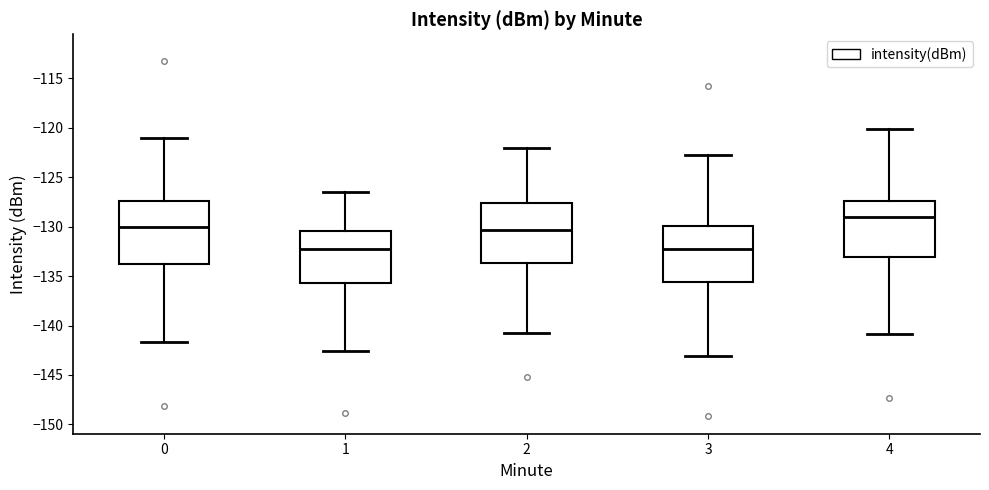

Reading left to right, read every box against the y-axis: the position of its median line, the range the box covers, and the ends of its whiskers. The values are not printed on the chart, so give them approximately, as read against the axis.

0: median -130.0, box -134.0 to -127.5, whiskers -141.5 to -121.0
1: median -132.5, box -136.0 to -130.5, whiskers -142.5 to -126.5
2: median -130.5, box -133.5 to -127.5, whiskers -141.0 to -122.0
3: median -132.5, box -135.5 to -130.0, whiskers -143.0 to -123.0
4: median -129.0, box -133.0 to -127.5, whiskers -141.0 to -120.0